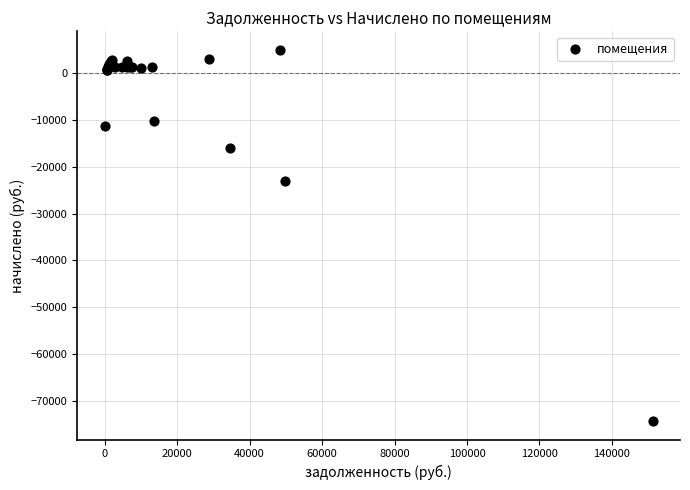

What Y value in the scatter plot is closest to -34643?

-23103.3